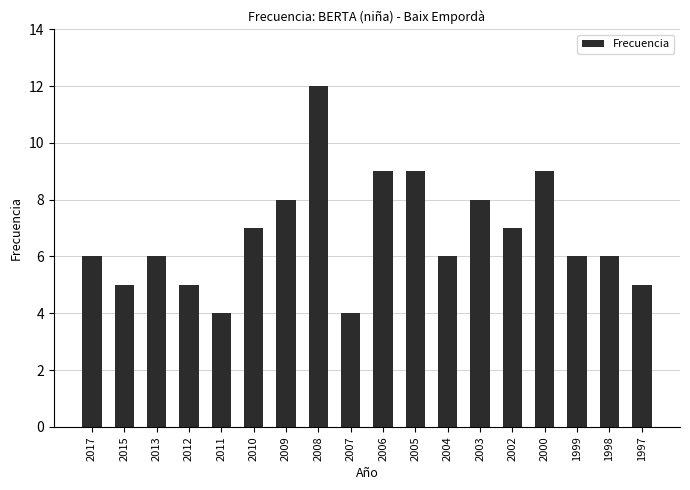

How many bars are there in total?

18